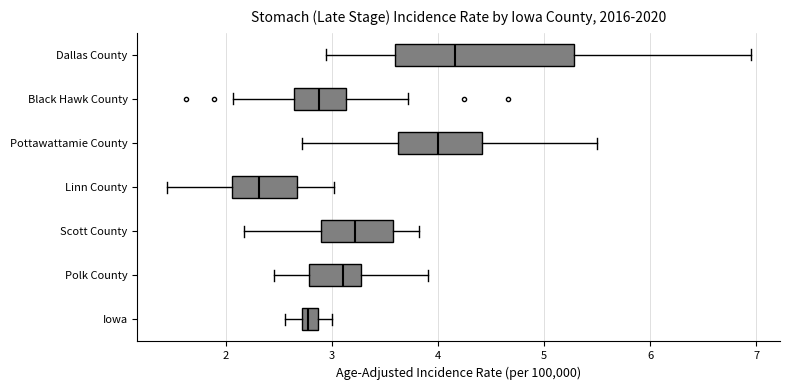

Which box is the widest, from its left edge to its right edge?

Dallas County